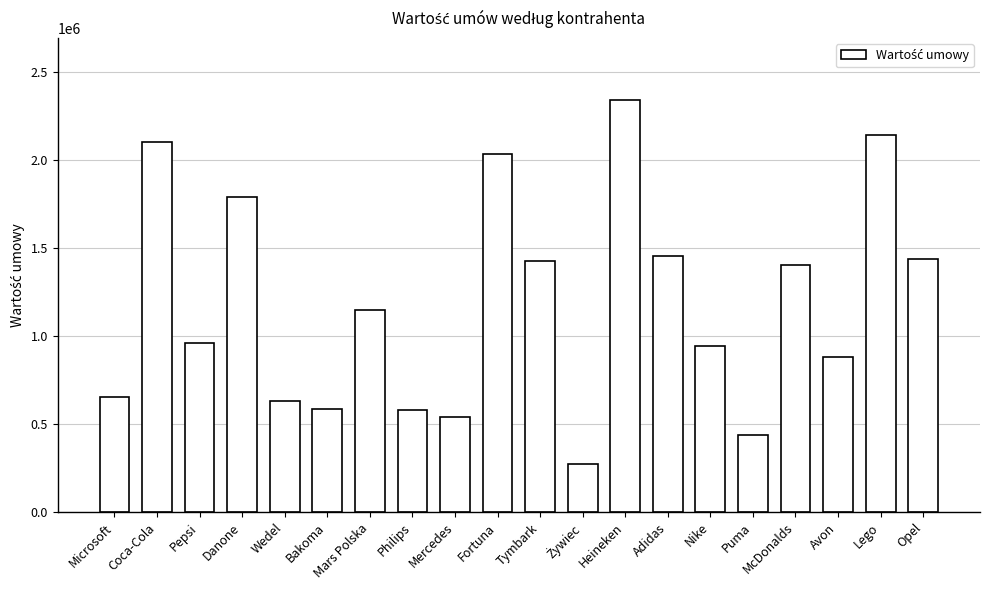

What is the maximum value shown in the chart?

2342049